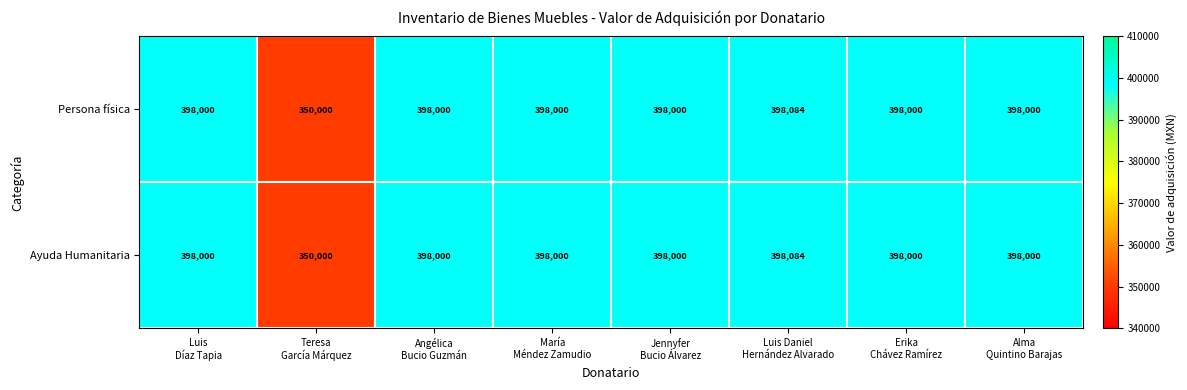

What is the minimum value for Persona física?

350000